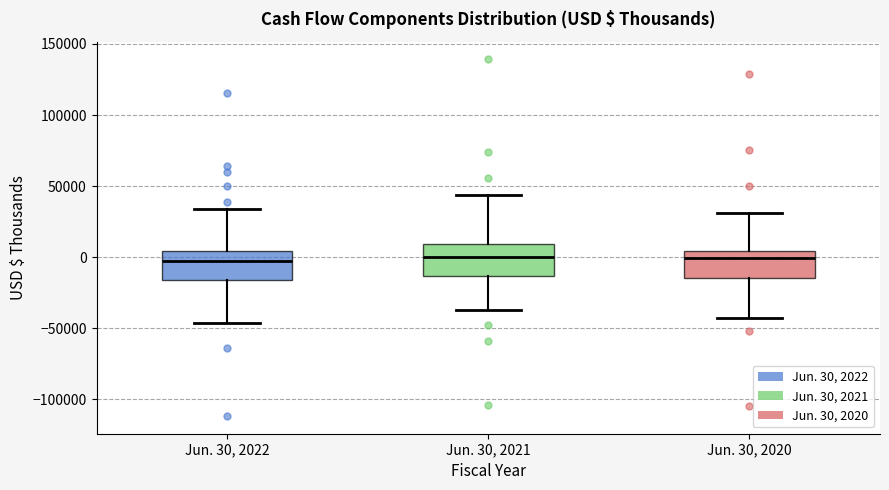

Reading left to right, transcribe this box plot: for each box, give where its median line is, the range the box spans, and where its two whiskers end, as read against the y-axis. The values are not printed on the chart, so give them approximately, as read against the axis.

Jun. 30, 2022: median -5000, box -15000 to 5000, whiskers -45000 to 35000
Jun. 30, 2021: median 0, box -15000 to 10000, whiskers -35000 to 45000
Jun. 30, 2020: median 0, box -15000 to 5000, whiskers -45000 to 30000